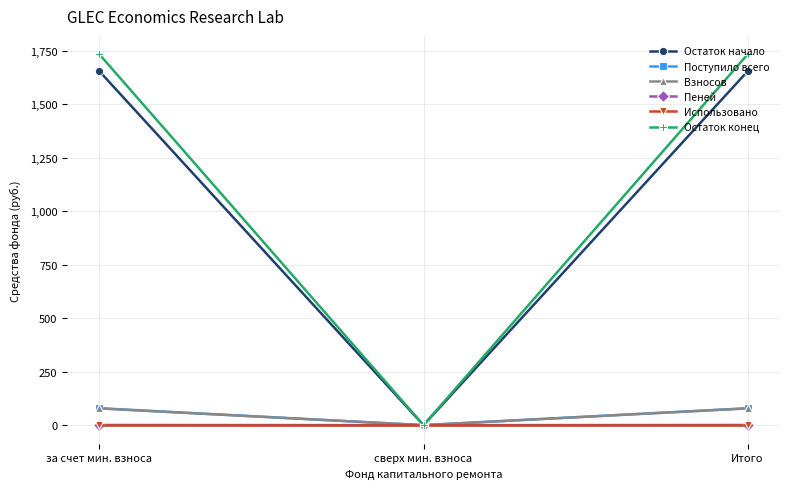

At which label does Остаток конец reach its minimum?

сверх мин. взноса